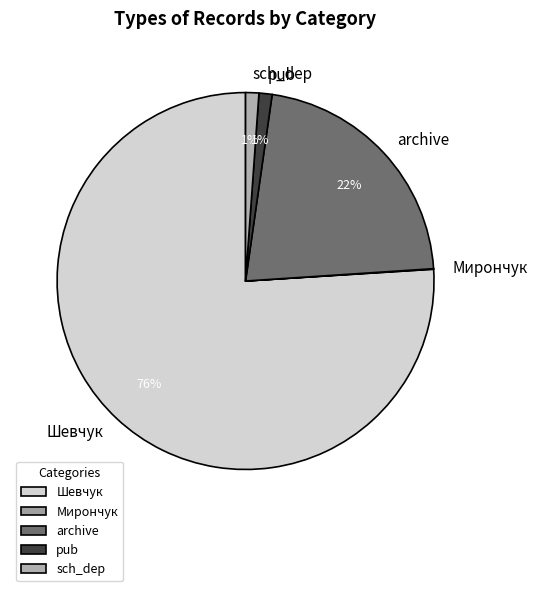

What is the largest slice in the pie chart?

Шевчук